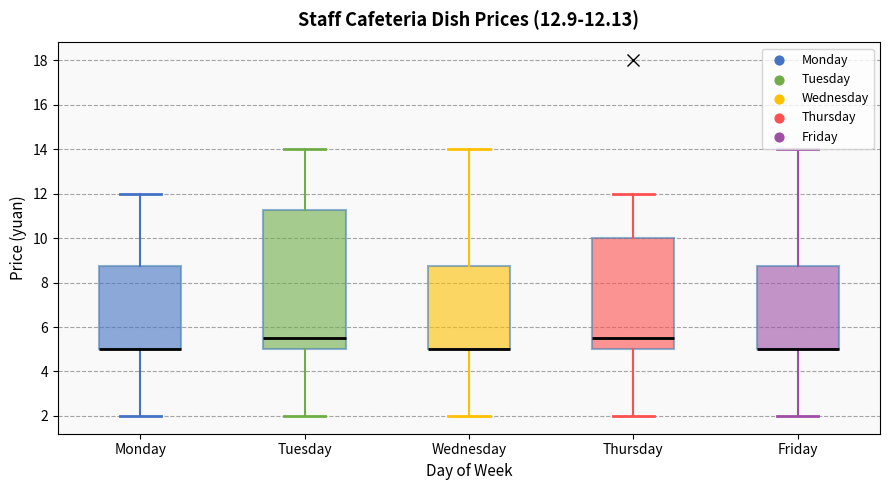

Comparing the boxes themselves (not the whiskers), which one is the tallest?

Tuesday